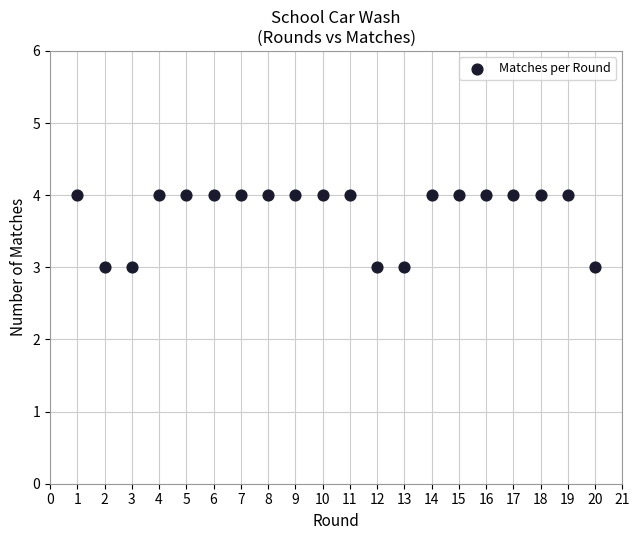

What is the range of X values (max minus min)?

19